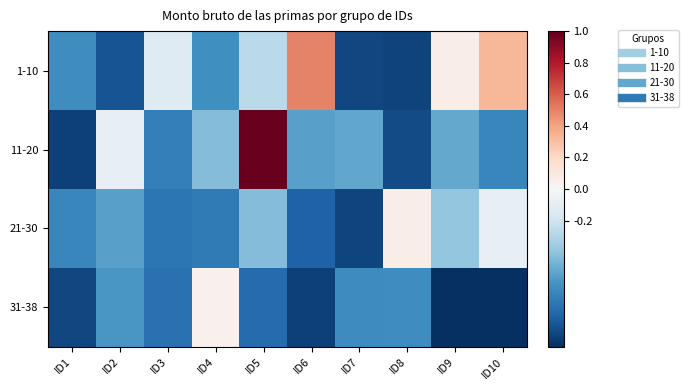

Which series changed the most between ID1 and ID6?

1-10